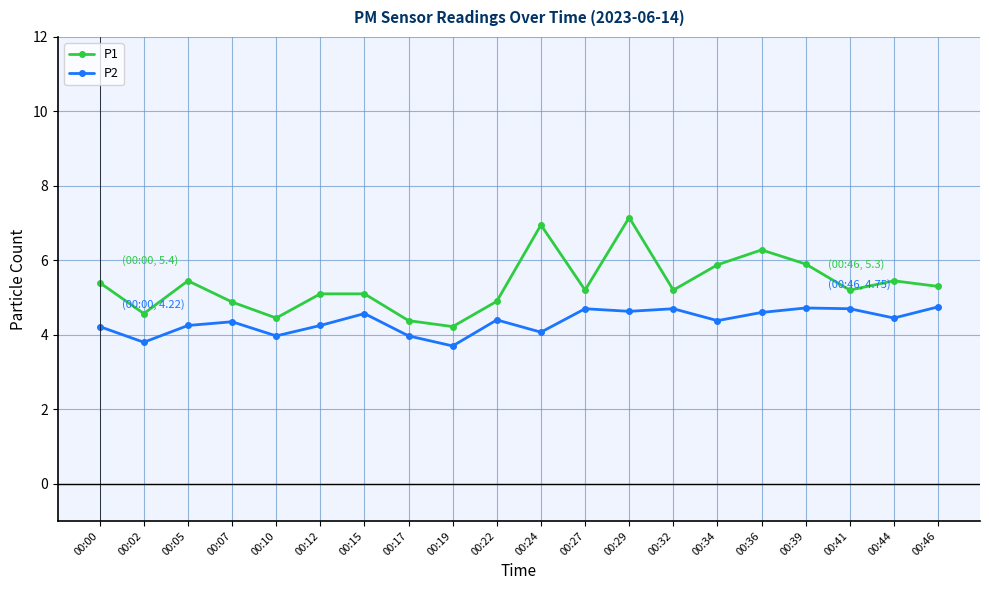

List the series in order of their peak value, lowest first.

P2, P1